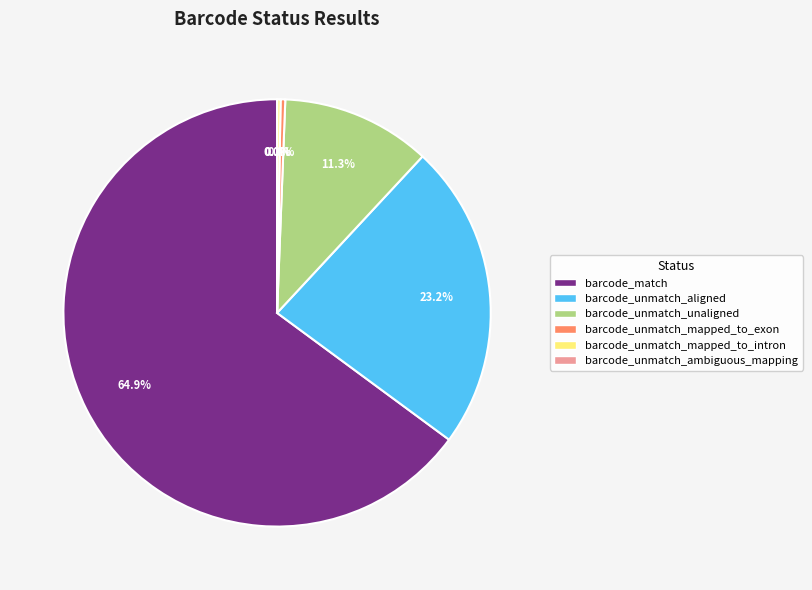

To the nearest percent, what is the difference between the largest and smallest slice percentages?

65%